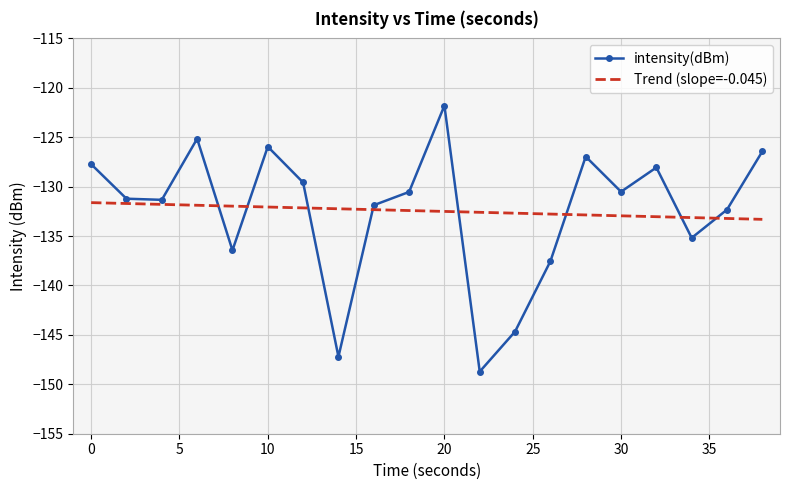

Rank the series by their maximum value, from highest to lowest.

intensity(dBm), Trend (slope=-0.045)